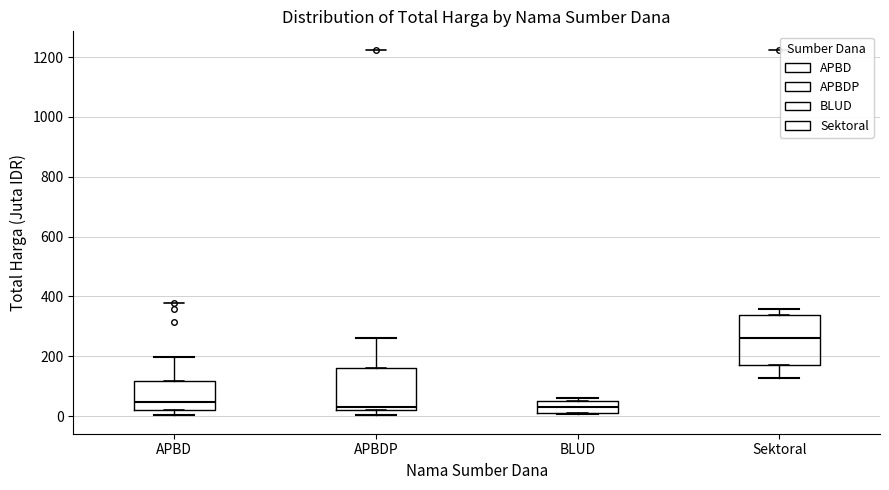

Which box is the tallest, from its lower edge to its upper edge?

Sektoral